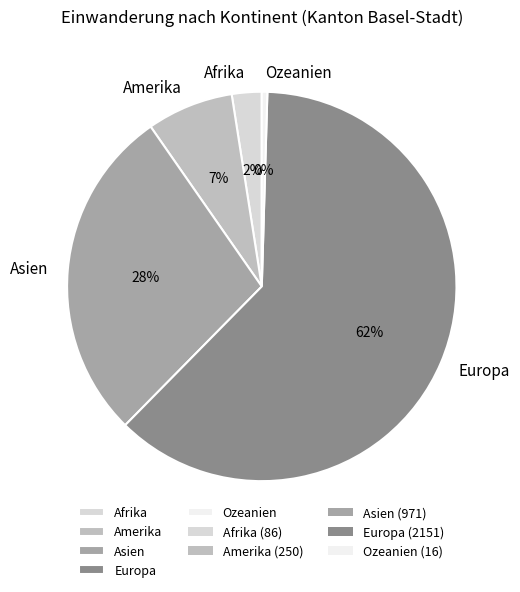

How many slices are in this pie chart?

5